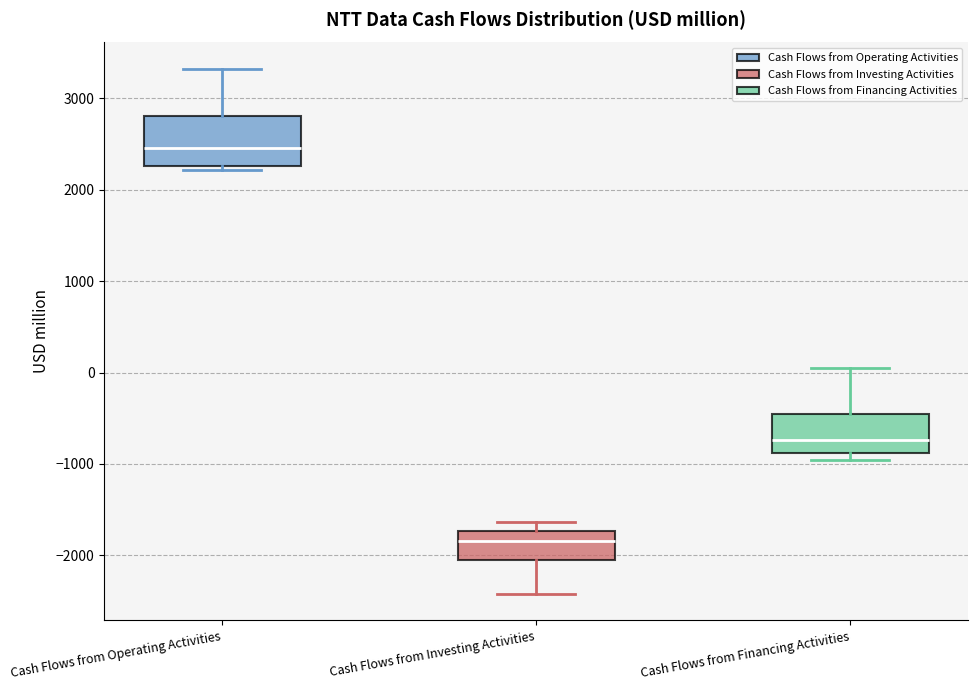

Where does the upper whisker of the box for Cash Flows from Operating Activities end on the y-axis? The values are not printed on the chart, so give them approximately, as read against the axis.

3300